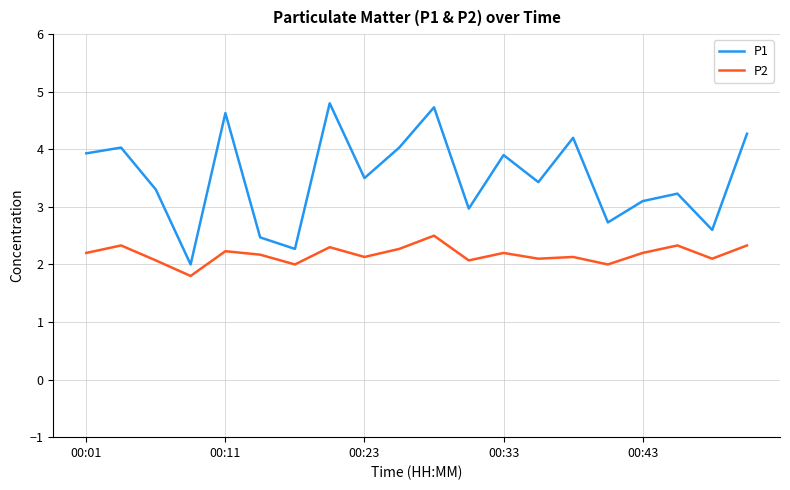

What is the difference between the maximum and minimum values in the P2 series?

0.7